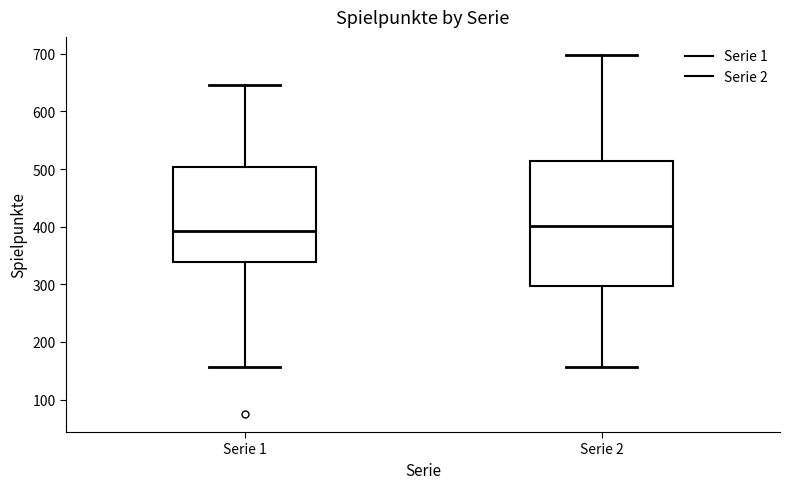

Reading left to right, transcribe this box plot: for each box, give where its median line is, the range the box spans, and where its two whiskers end, as read against the y-axis. The values are not printed on the chart, so give them approximately, as read against the axis.

Serie 1: median 390, box 340 to 500, whiskers 160 to 650
Serie 2: median 400, box 300 to 510, whiskers 160 to 700